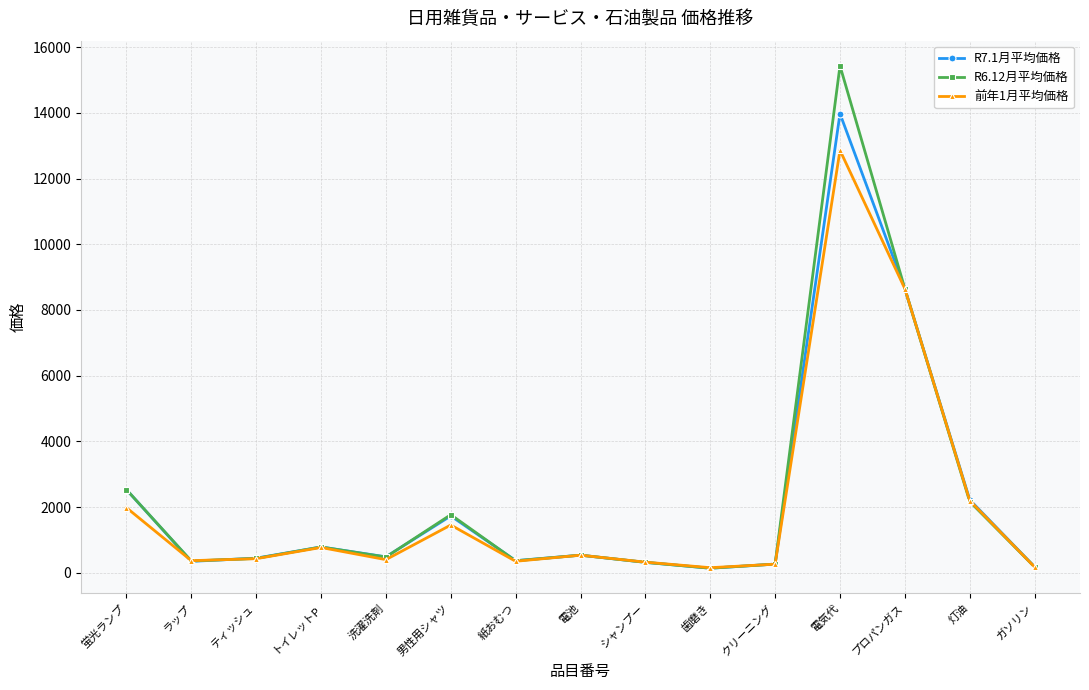

Which series changed the most between 男性用シャツ and プロパンガス?

前年1月平均価格